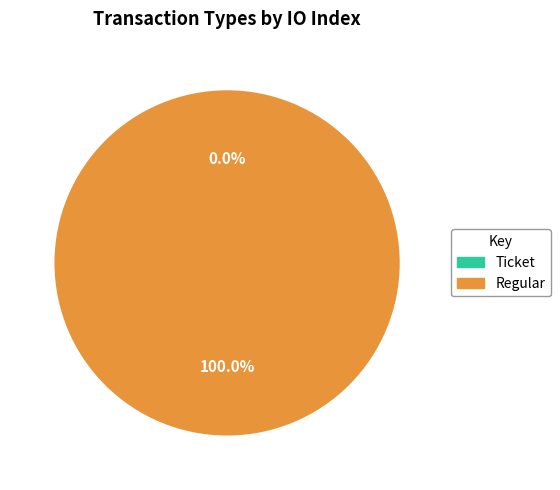

To the nearest percent, what is the difference between the largest and smallest slice percentages?

100%